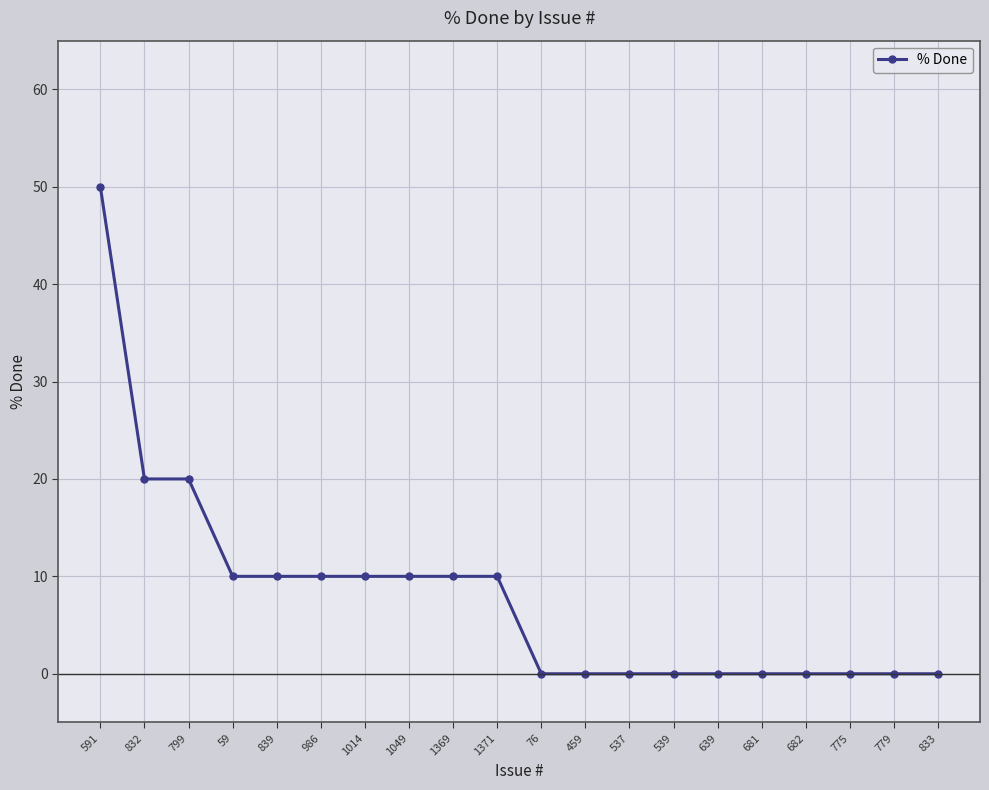

Where does the data first go above 10?

591